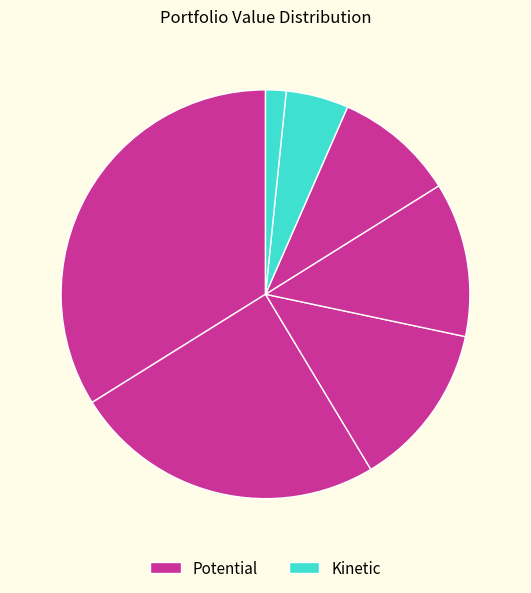

How many segments does this pie chart have?

7